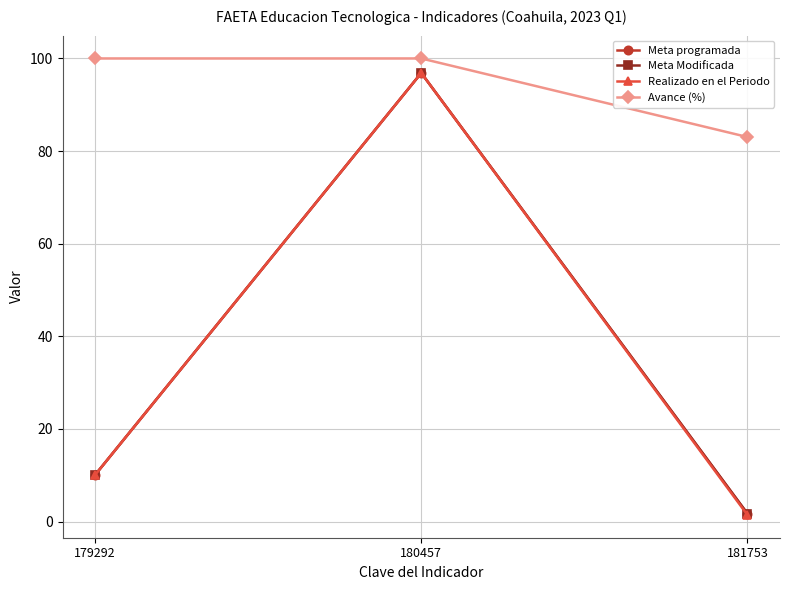

Is this an area chart (filled region under the line)?

No